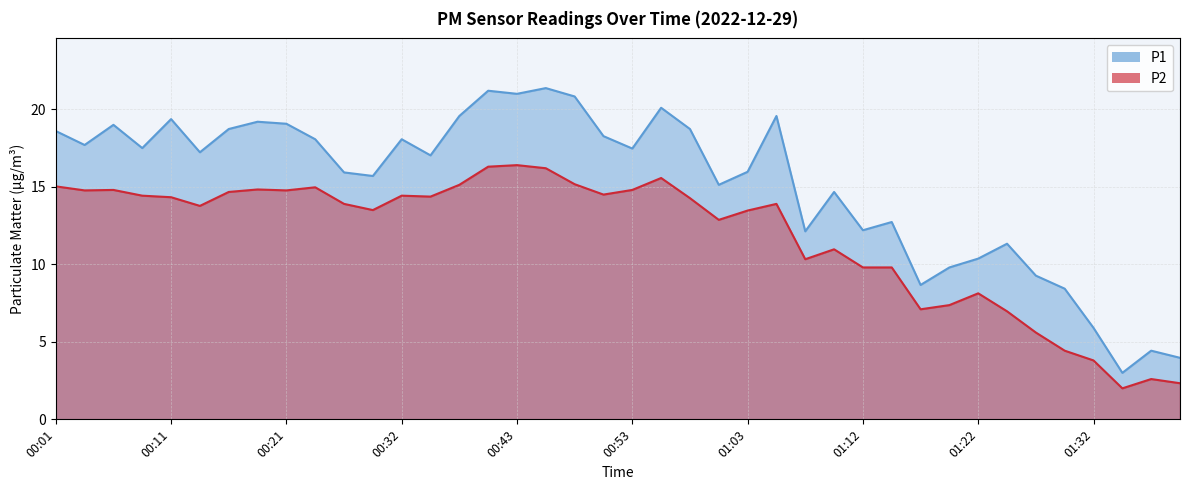

List the labels in order of P1 value, smallest first.

01:34, 01:39, 01:37, 01:32, 01:29, 01:17, 01:27, 01:20, 01:22, 01:25, 01:08, 01:12, 01:15, 01:10, 01:00, 00:29, 00:26, 01:03, 00:34, 00:13, 00:53, 00:08, 00:03, 00:23, 00:32, 00:51, 00:01, 00:16, 00:58, 00:06, 00:21, 00:18, 00:11, 00:37, 01:05, 00:55, 00:48, 00:43, 00:40, 00:45